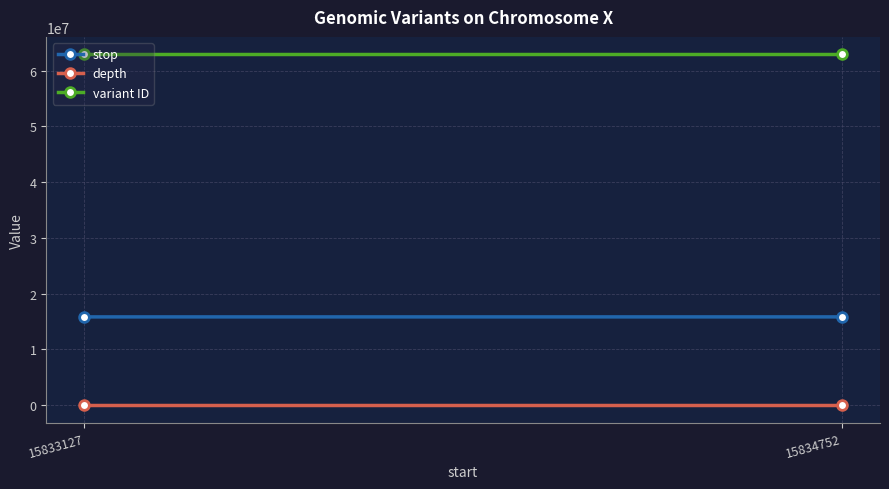

What is the spread (max minus min) of values at 15834752?

62914492